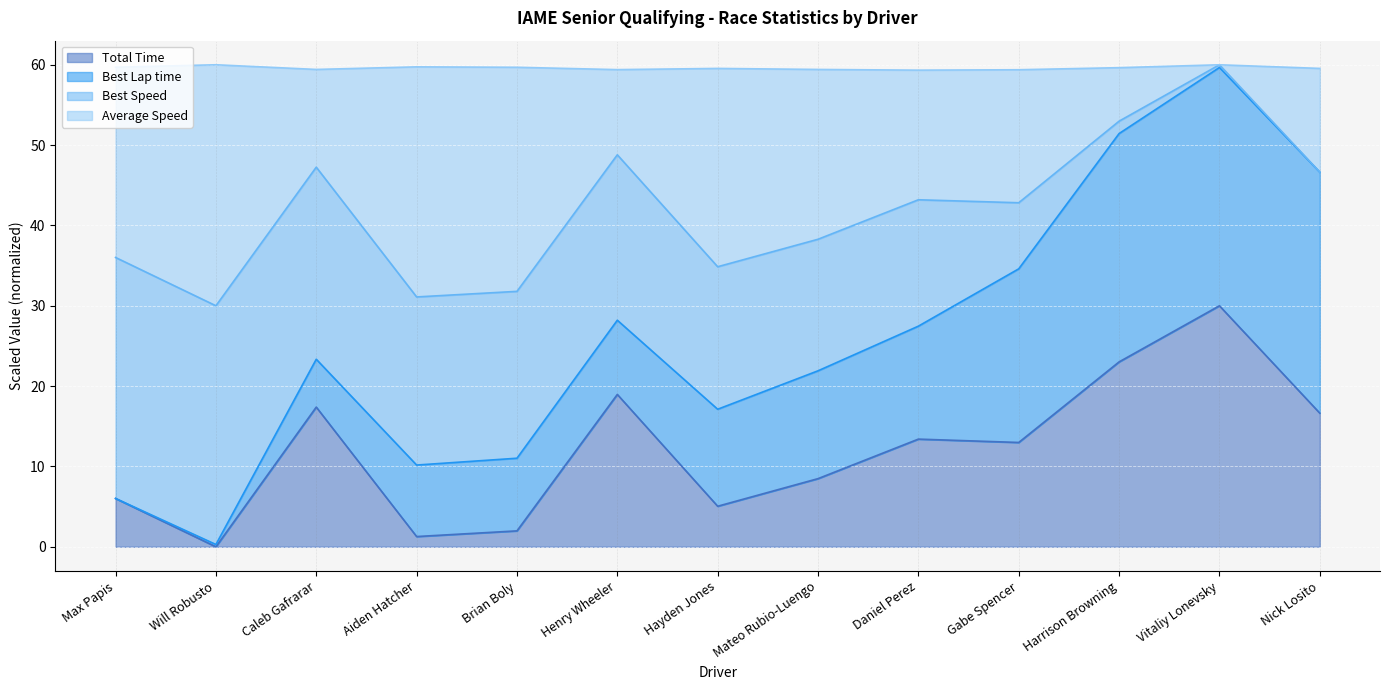

The Total Time series shows -11.2 at Will Robusto. True or false?

False